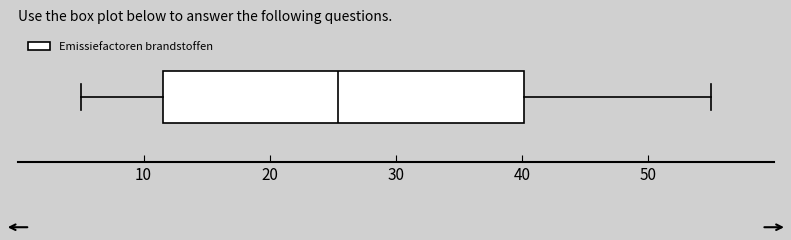

Transcribe this box plot: give where the median line is, the range the box spans, and where the two whiskers end, as read against the x-axis. The values are not printed on the chart, so give them approximately, as read against the axis.

median 25, box 12 to 40, whiskers 5 to 55